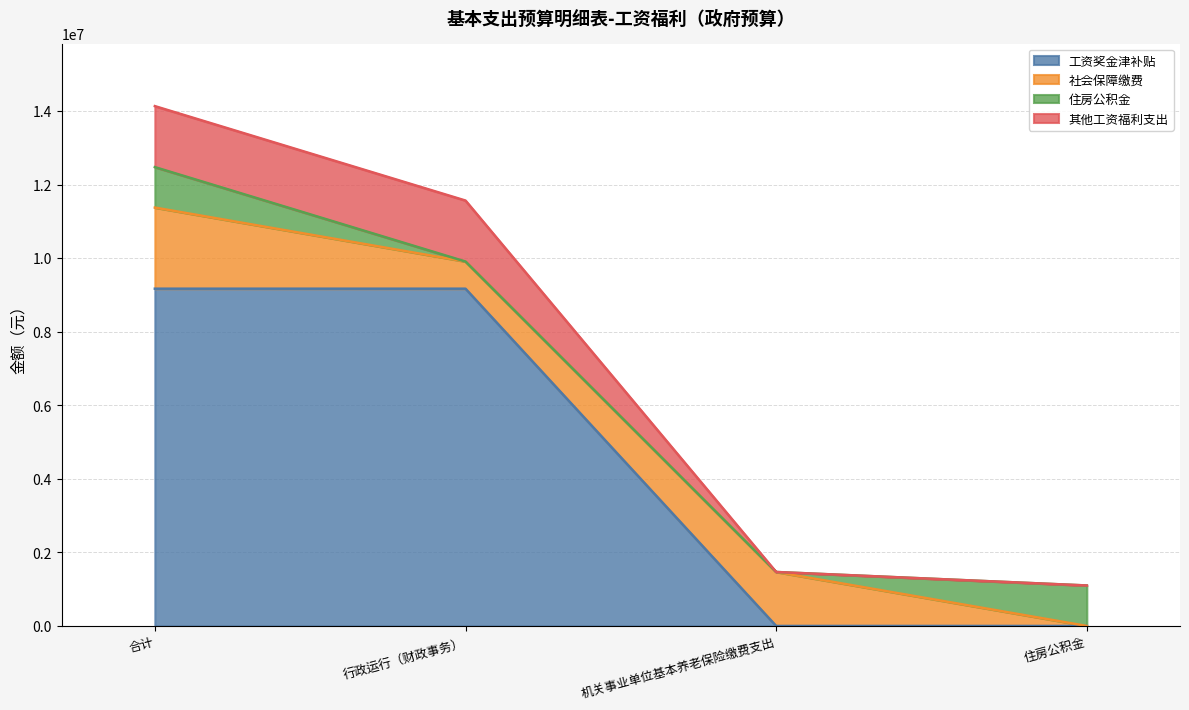

How many 工资奖金津补贴 values are between 0 and 9171000?

4